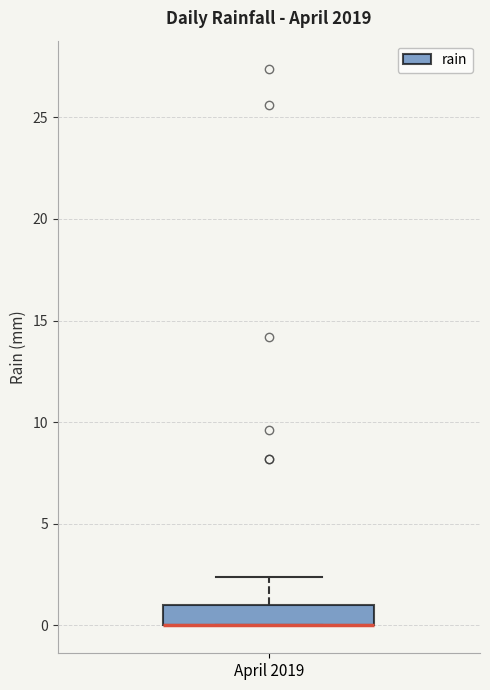

Transcribe this box plot: give where the median line is, the range the box spans, and where the two whiskers end, as read against the y-axis. The values are not printed on the chart, so give them approximately, as read against the axis.

median 0.0 (drawn on the box's lower edge), box 0.0 to 1.0, whiskers 0.0 to 2.5